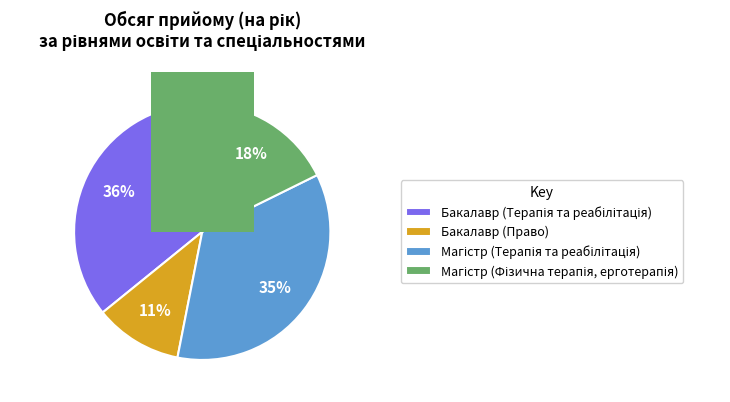

Which slice is the largest?

Бакалавр (Терапія та реабілітація)